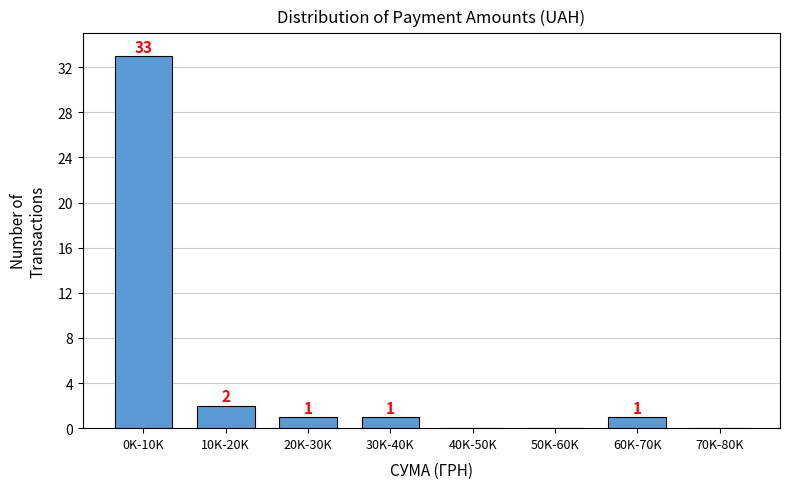

Reading right to left, list all the values displayed in this chart.

70K-80K=0	60K-70K=1	50K-60K=0	40K-50K=0	30K-40K=1	20K-30K=1	10K-20K=2	0K-10K=33